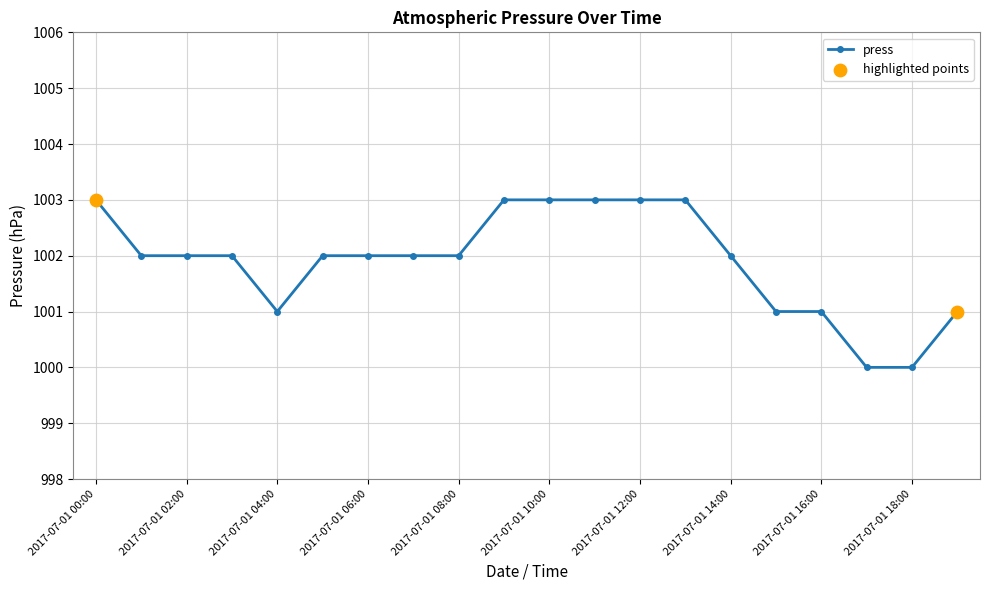

What is the sum of all values?

20038